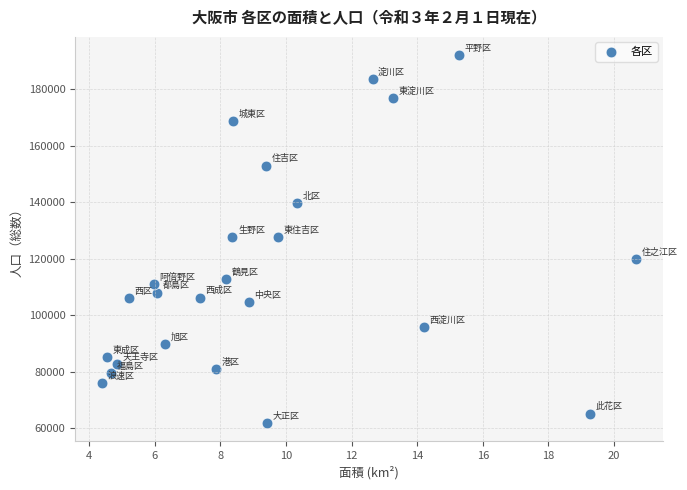

What is the range of Y values (max minus min)?

130166